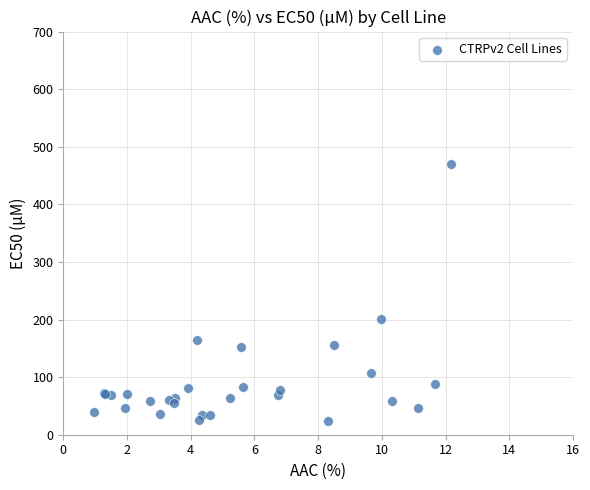

What Y value in the scatter plot is closest to 246?

201.0